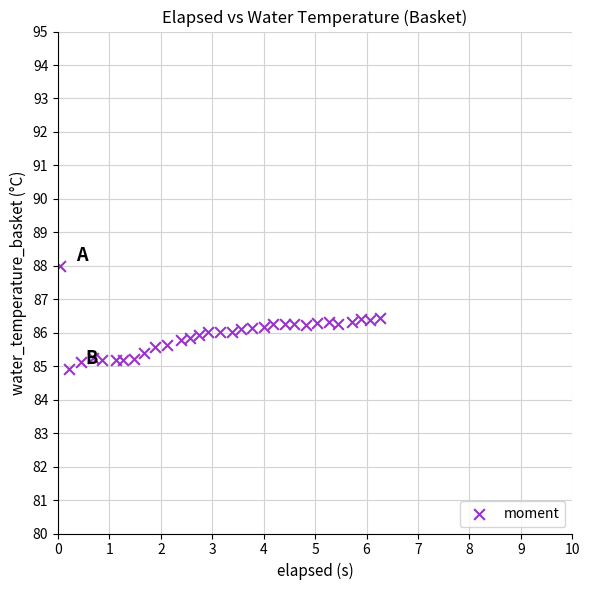

What is the range of Y values (max minus min)?

3.1